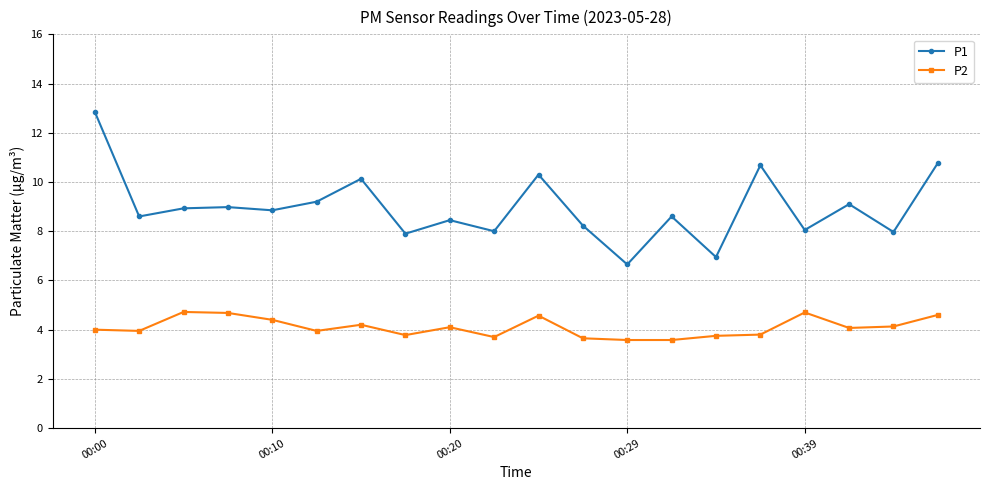

How many data points does each series have?

20